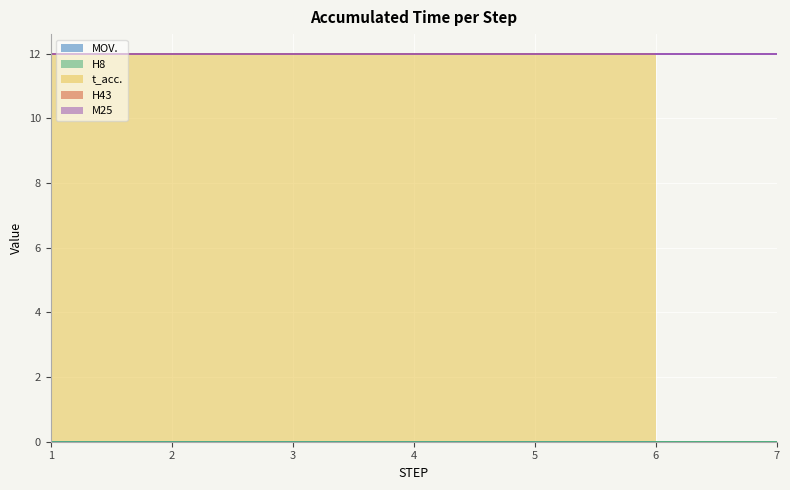

What are all the series names shown in the legend?

MOV., H8, t_acc., H43, M25